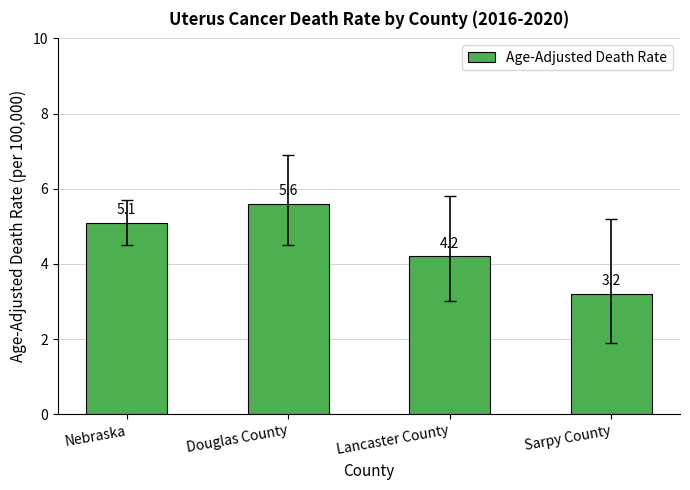

What is the difference between the second highest and minimum values?

1.9